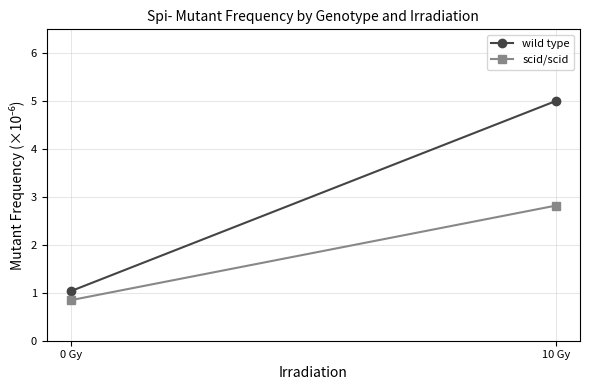

The value of wild type at 0 Gy is 1.0. True or false?

True